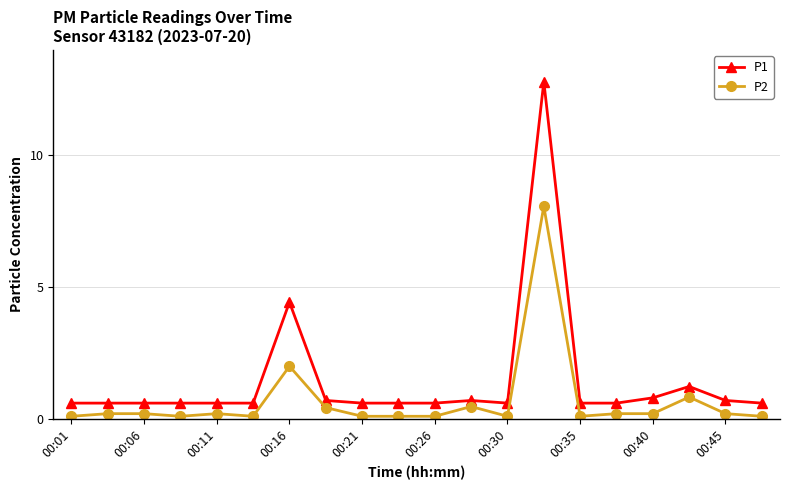

What is the greatest value displayed?

12.8